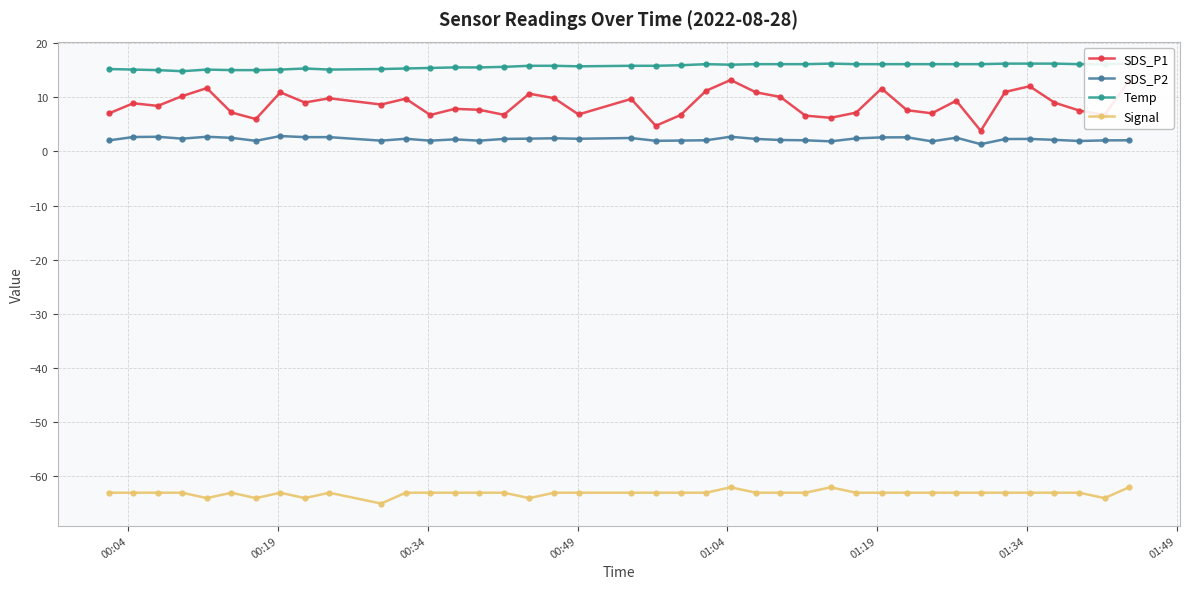

How many data points in Temp are less than 15?

1